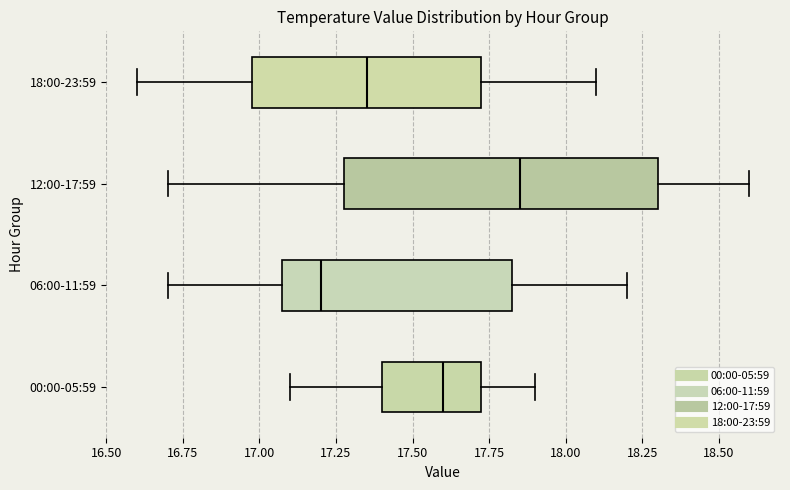

Reading bottom to top, read every box against the x-axis: the position of its median line, the range the box covers, and the ends of its whiskers. The values are not printed on the chart, so give them approximately, as read against the axis.

00:00-05:59: median 17.60, box 17.40 to 17.75, whiskers 17.10 to 17.90
06:00-11:59: median 17.20, box 17.10 to 17.85, whiskers 16.70 to 18.20
12:00-17:59: median 17.85, box 17.30 to 18.30, whiskers 16.70 to 18.60
18:00-23:59: median 17.35, box 17.00 to 17.75, whiskers 16.60 to 18.10